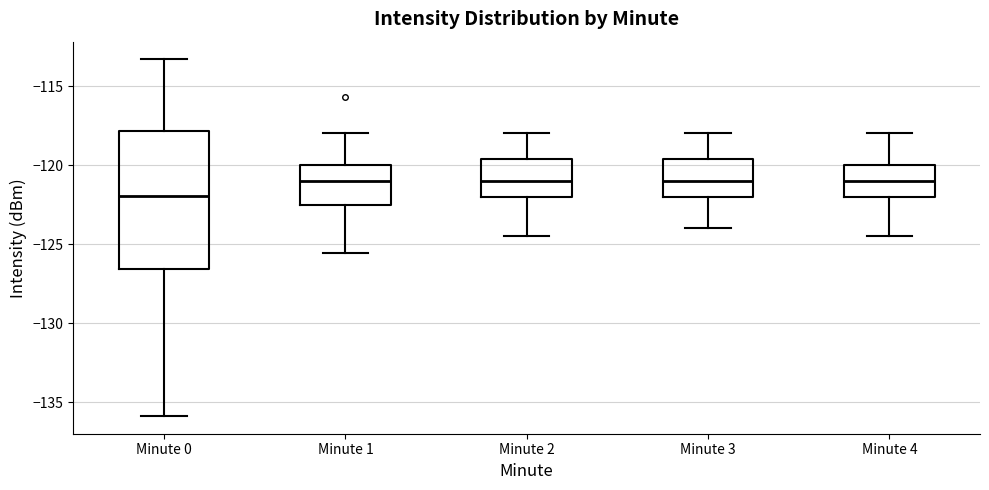

Comparing the boxes themselves (not the whiskers), which one is the tallest?

Minute 0